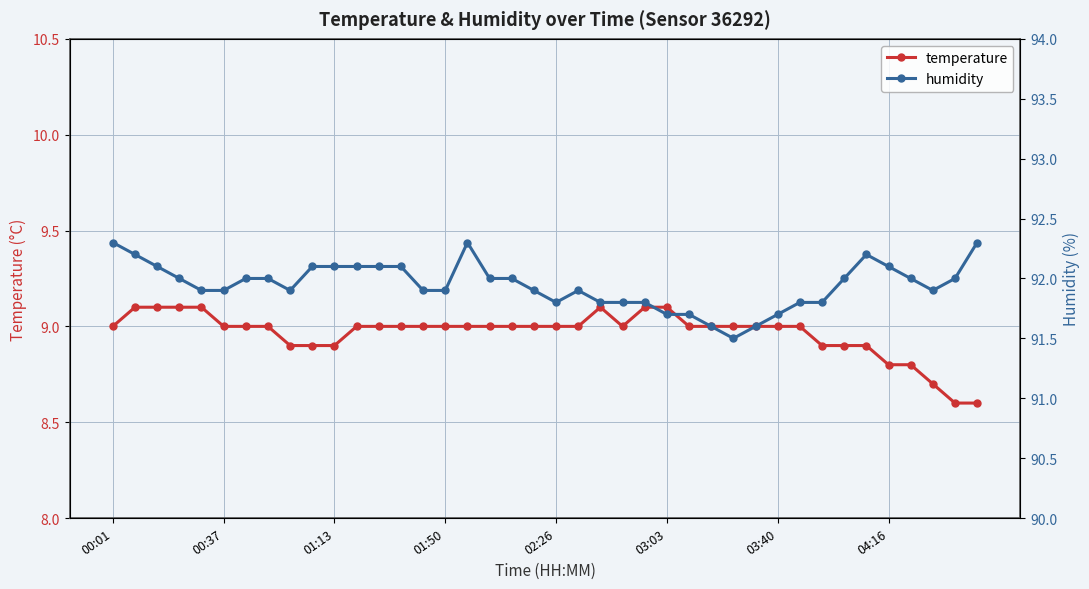

What is the highest value of the humidity series?

92.3